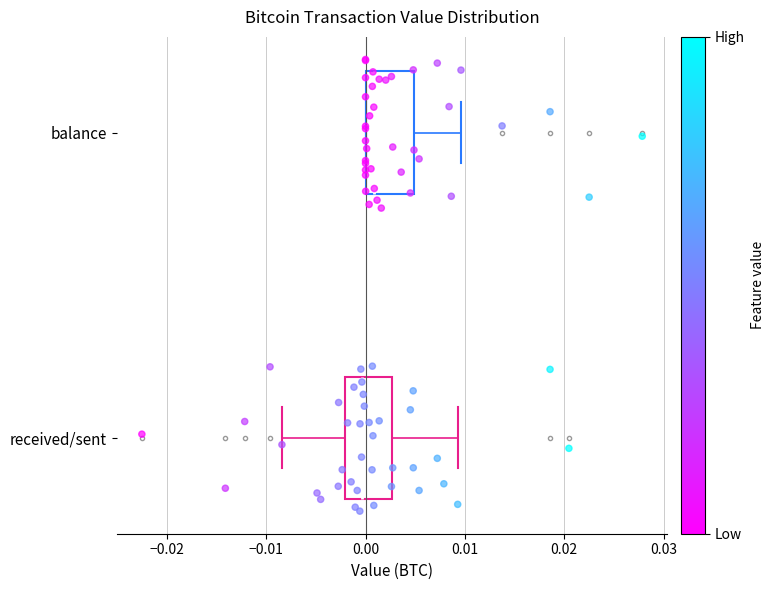

Reading bottom to top, read every box against the x-axis: the position of its median line, the range the box covers, and the ends of its whiskers. The values are not printed on the chart, so give them approximately, as read against the axis.

received/sent: median 0.000, box -0.002 to 0.003, whiskers -0.008 to 0.009
balance: median 0.001, box 0.000 to 0.005, whiskers 0.000 to 0.010